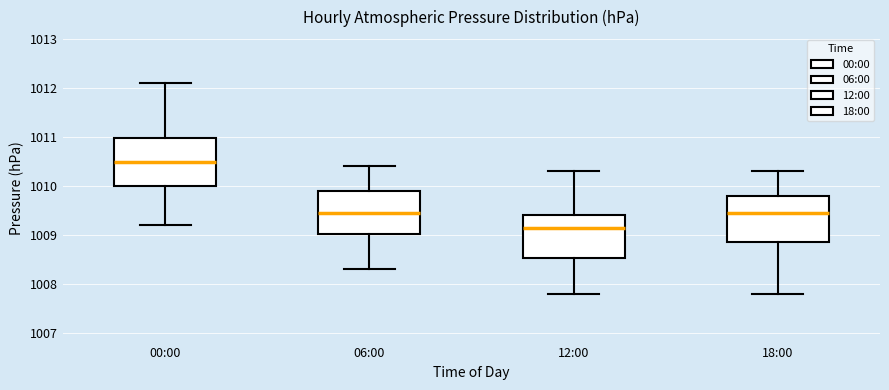

Which box has the highest median line?

00:00